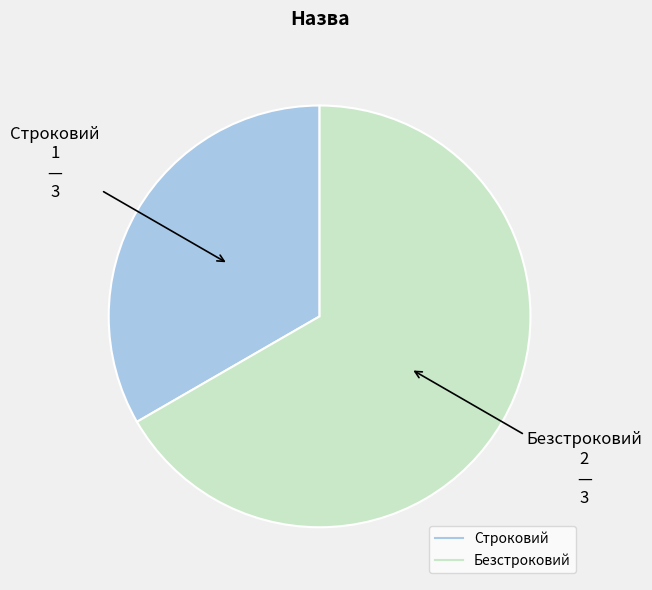

Is the sum of Безстроковий and Строковий greater than half?

Yes